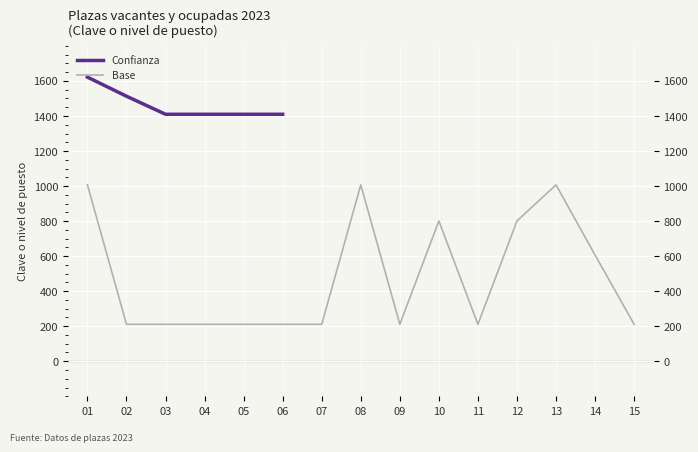

How many lines are shown in the chart?

2